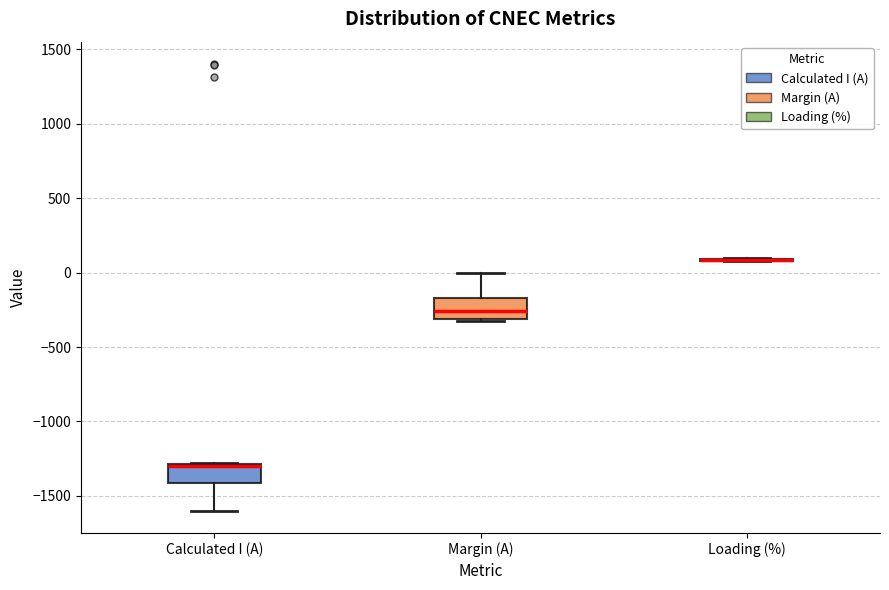

Reading left to right, transcribe this box plot: for each box, give where its median line is, the range the box spans, and where its two whiskers end, as read against the y-axis. The values are not printed on the chart, so give them approximately, as read against the axis.

Calculated I (A): median -1300, box -1400 to -1300, whiskers -1600 to -1300
Margin (A): median -250, box -300 to -150, whiskers -300 to 0
Loading (%): box collapsed to a line at 100, whiskers 100 to 100